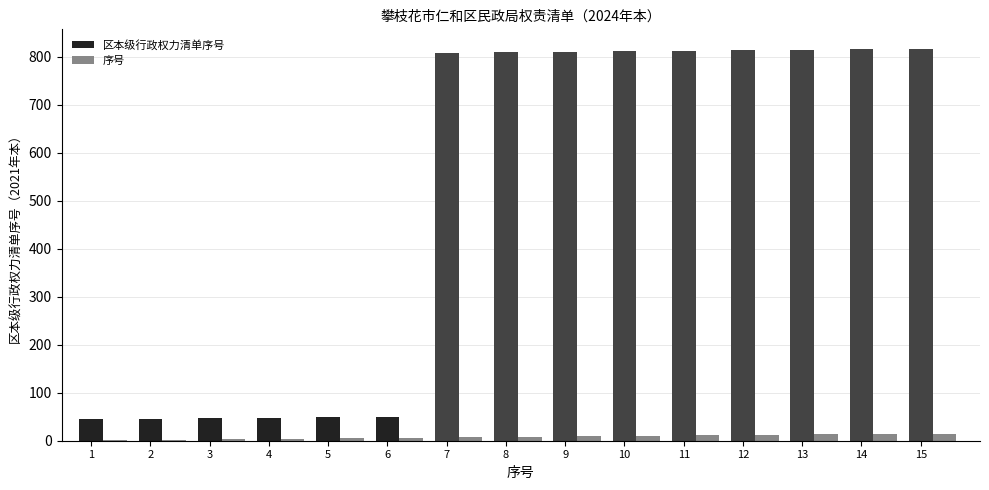

The value of 区本级行政权力清单序号 at 13 is 461. True or false?

False